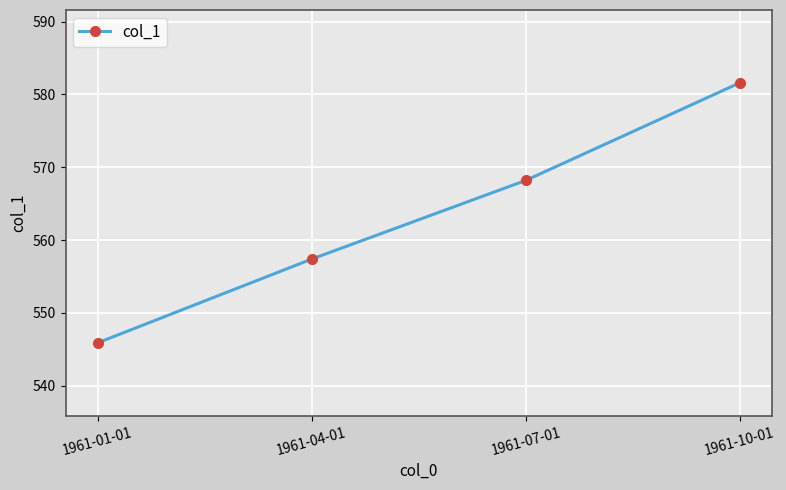

Does the chart display data point markers on the line(s)?

Yes